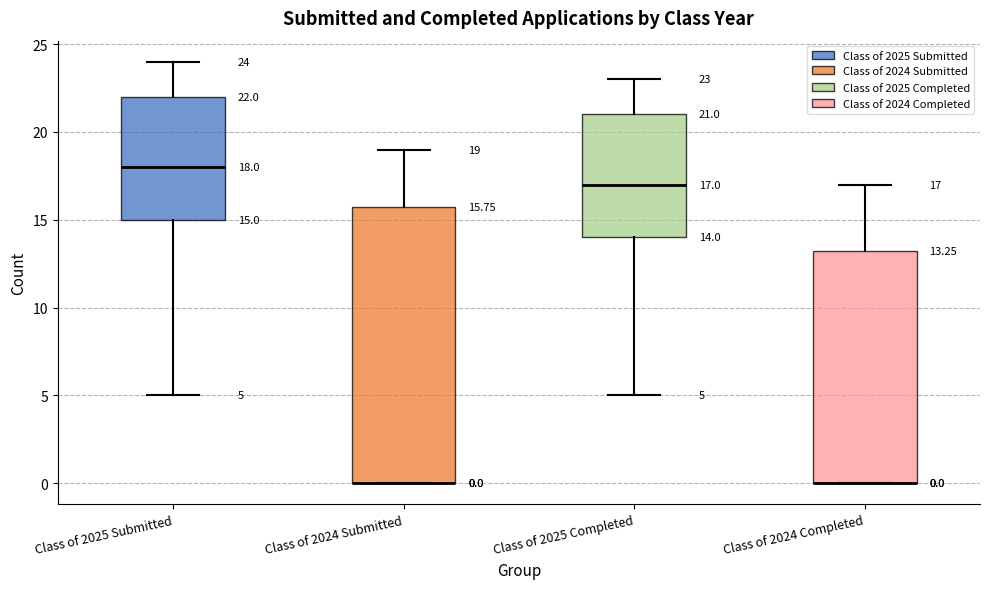

Comparing the boxes themselves (not the whiskers), which one is the tallest?

Class of 2024 Submitted